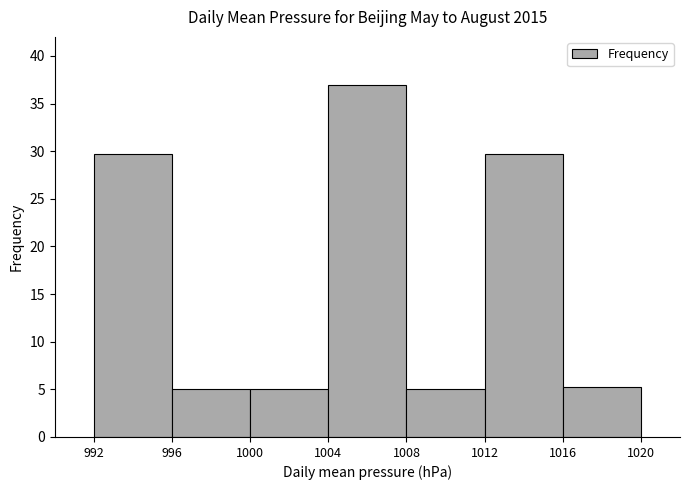

Reading left to right, transcribe this chart: for each bar, give the range it covers on the x-axis and its height. The values are not printed on the chart, so give them approximately, as read against the axis.

992 to 996: 29.5
996 to 1000: 5.0
1000 to 1004: 5.0
1004 to 1008: 37.0
1008 to 1012: 5.0
1012 to 1016: 29.5
1016 to 1020: 5.0